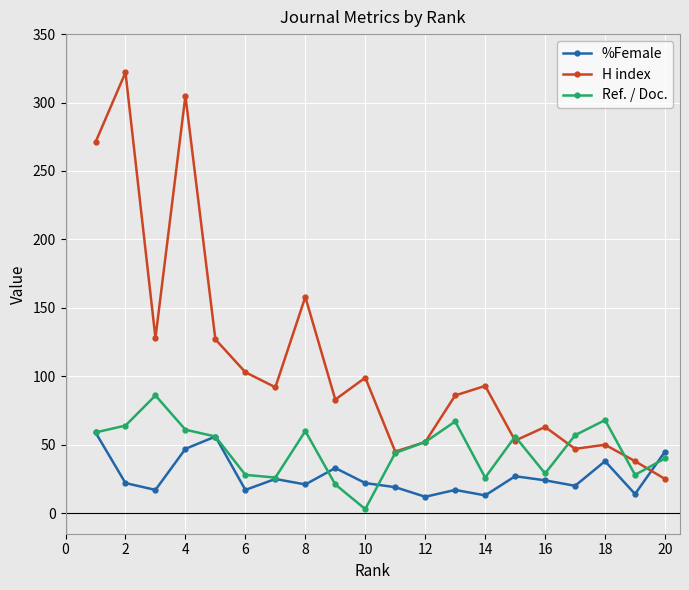

Which series has the widest spread of values?

H index